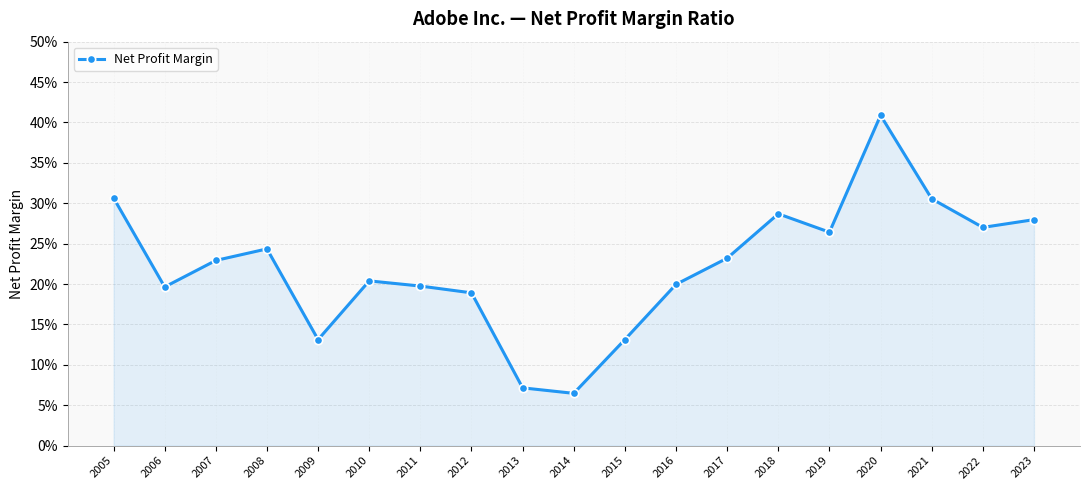

What is the value of the 13th point from the left?

0.2